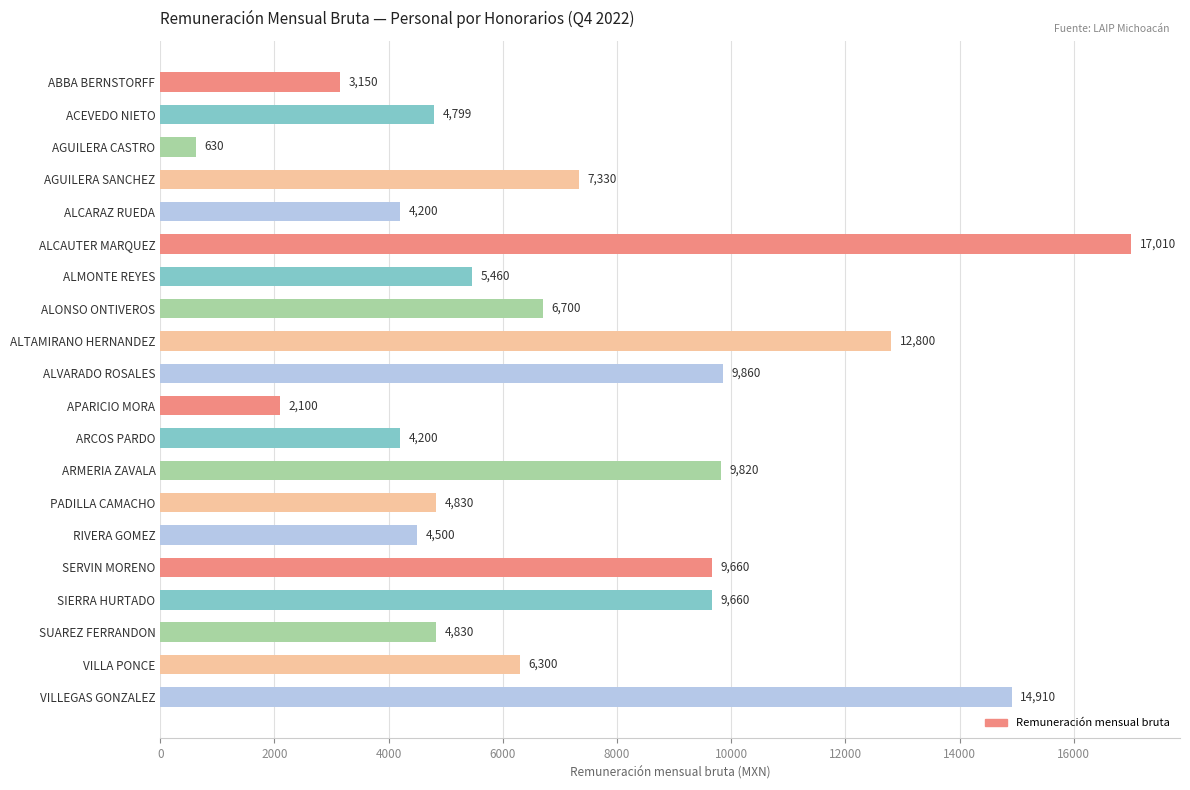

What is the difference between the second highest and second lowest values?

12810.0